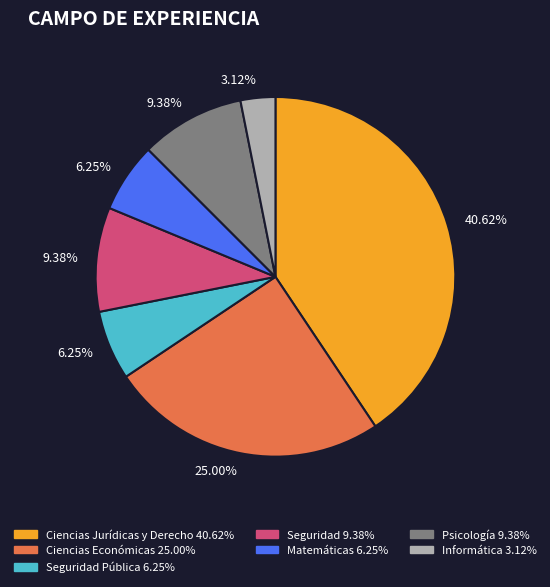

Does any single category account for the majority?

No